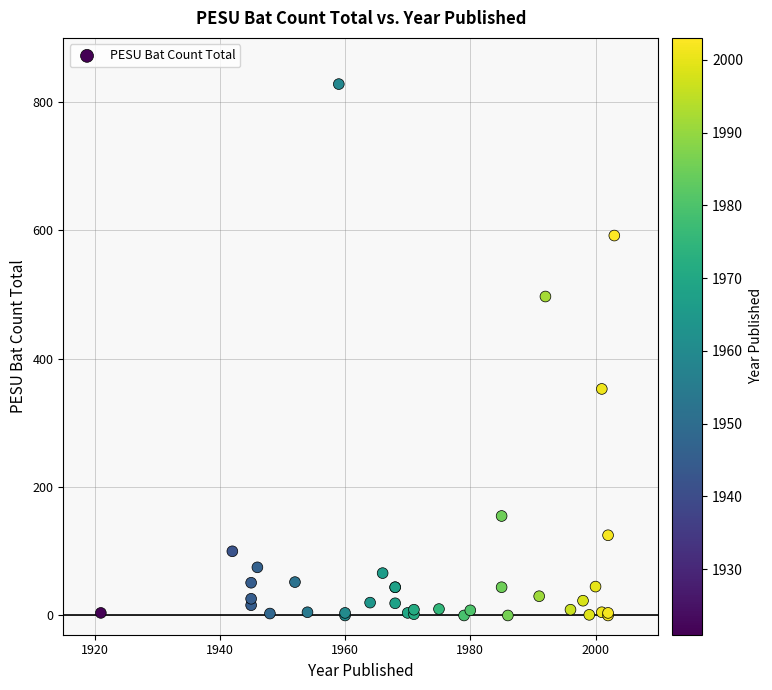

What Y value in the scatter plot is closest to 414?

353